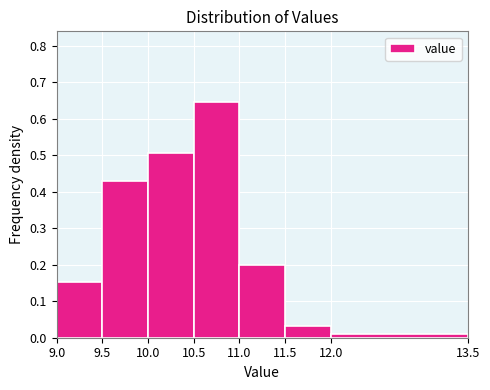

How tall is the bar that spans 10.5 to 11.0 on the x-axis? The values are not printed on the chart, so give them approximately, as read against the axis.

0.65